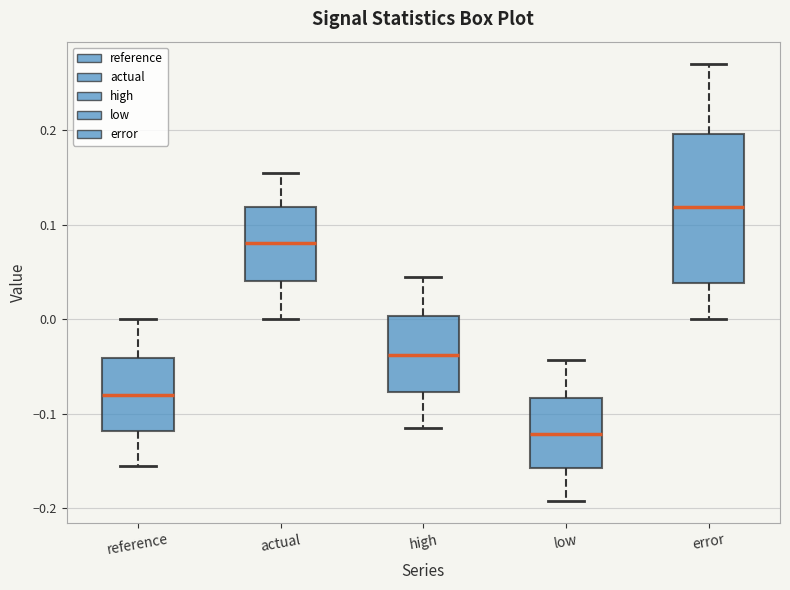

Reading left to right, read every box against the y-axis: the position of its median line, the range the box covers, and the ends of its whiskers. The values are not printed on the chart, so give them approximately, as read against the axis.

reference: median -0.08, box -0.12 to -0.04, whiskers -0.15 to 0.00
actual: median 0.08, box 0.04 to 0.12, whiskers 0.00 to 0.15
high: median -0.04, box -0.08 to 0.00, whiskers -0.12 to 0.04
low: median -0.12, box -0.16 to -0.08, whiskers -0.19 to -0.04
error: median 0.12, box 0.04 to 0.20, whiskers 0.00 to 0.27